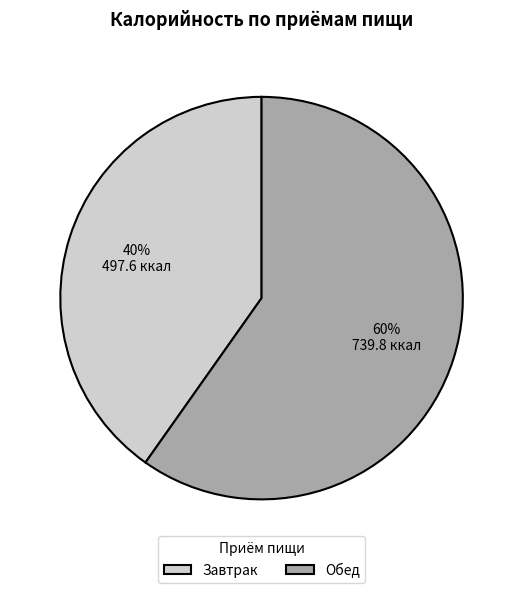

Does Завтрак account for over 50% of the chart?

No